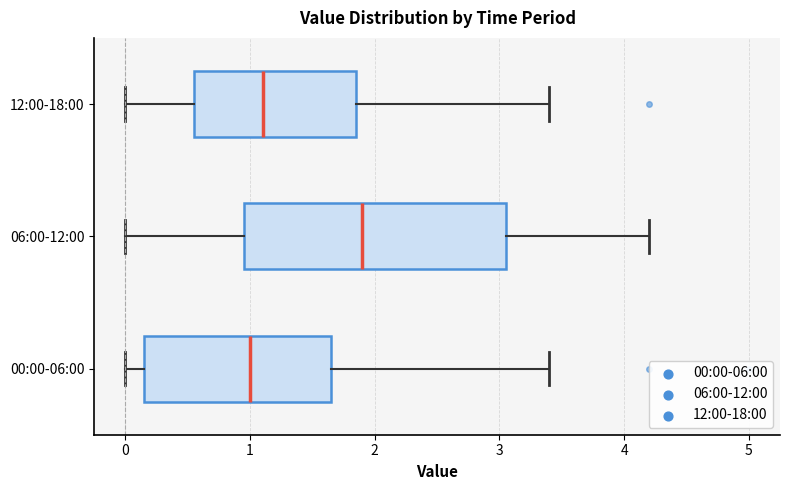

Comparing the boxes themselves (not the whiskers), which one is the widest?

06:00-12:00